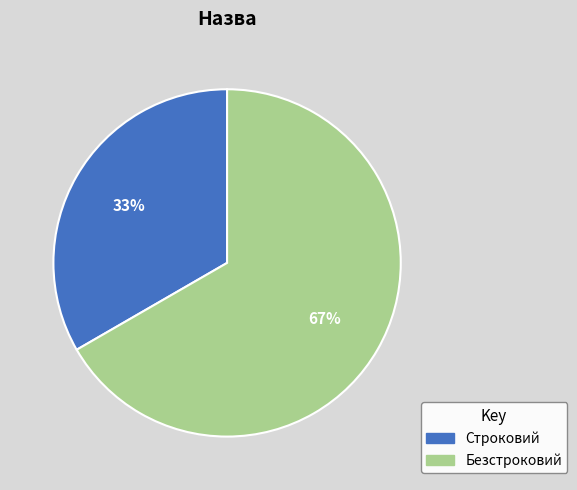

What is the ratio of the value at Безстроковий to the value at Строковий?

2.0